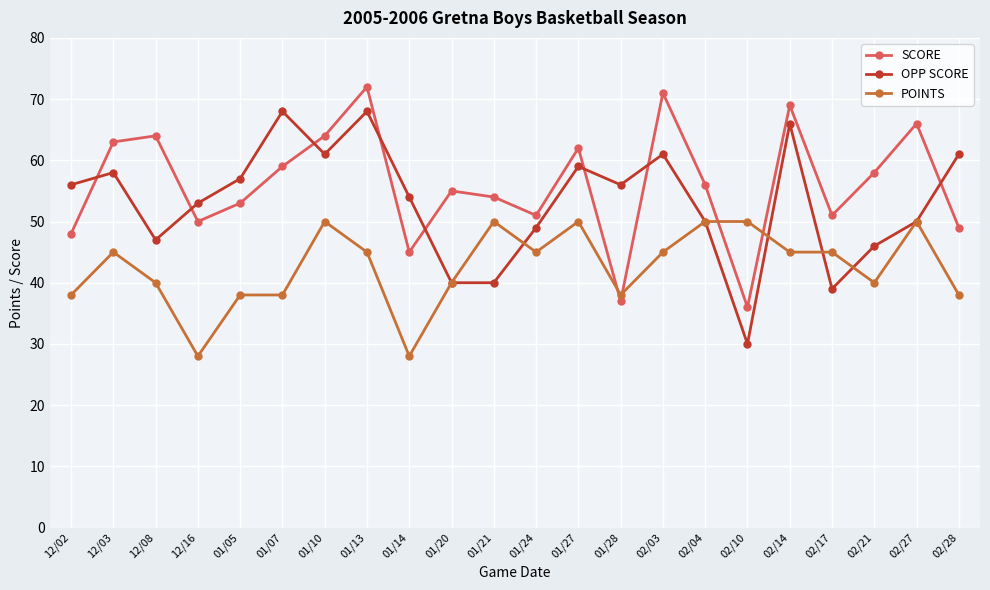

What is the average value of the OPP SCORE series?

53